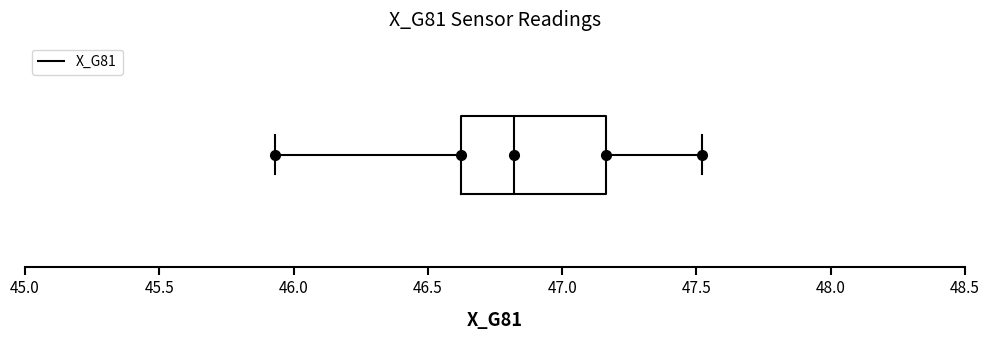

Where does the left whisker of the box end on the x-axis? The values are not printed on the chart, so give them approximately, as read against the axis.

45.95